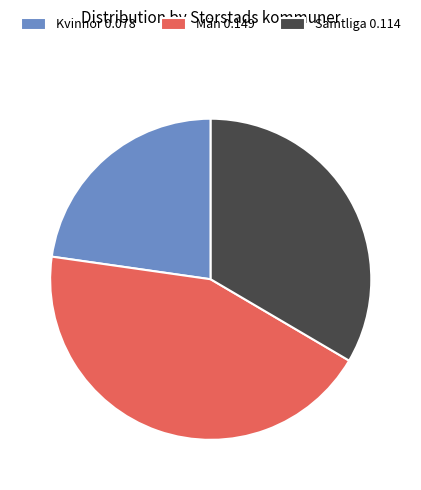

Is it true that Kvinnor 0.078 is 30% of the pie?

False